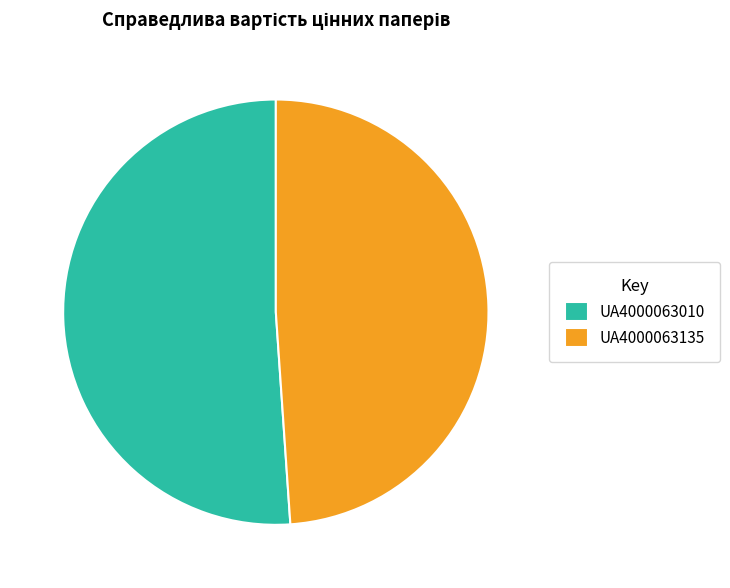

Is it true that UA4000063135 is 37% of the pie?

False